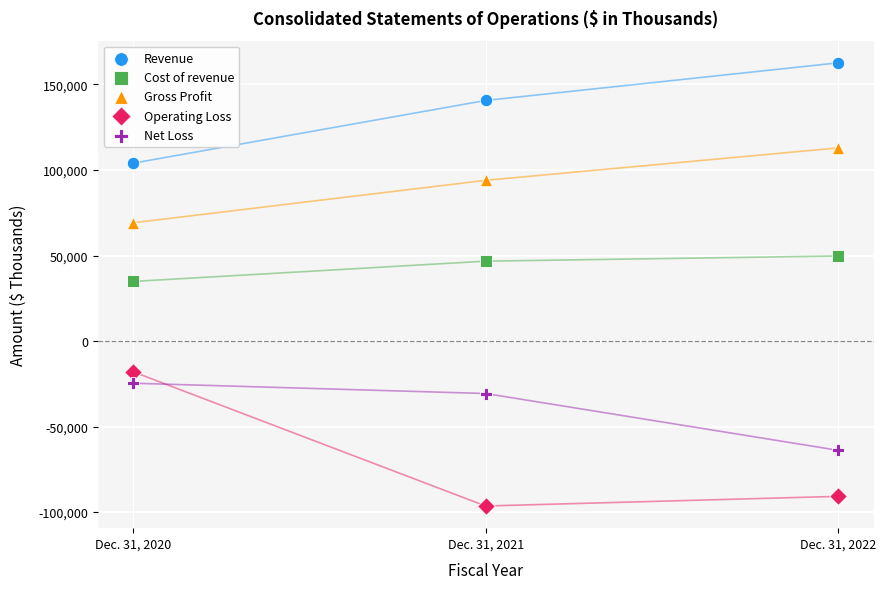

Which series reaches the minimum Y coordinate?

Operating Loss